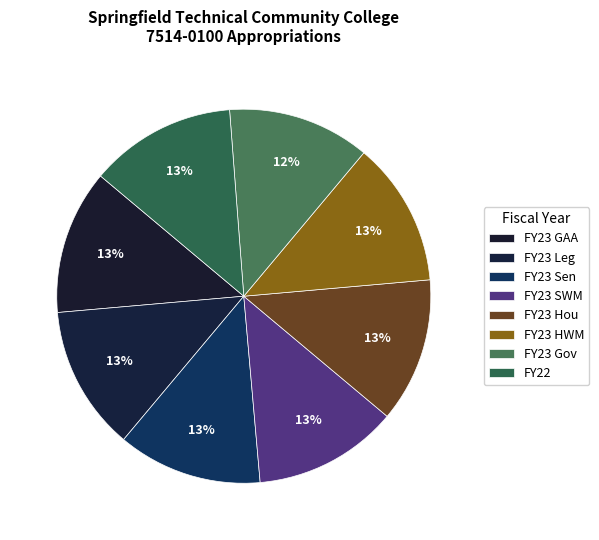

What is the total percentage of FY23 Hou and FY23 HWM?

25.0%